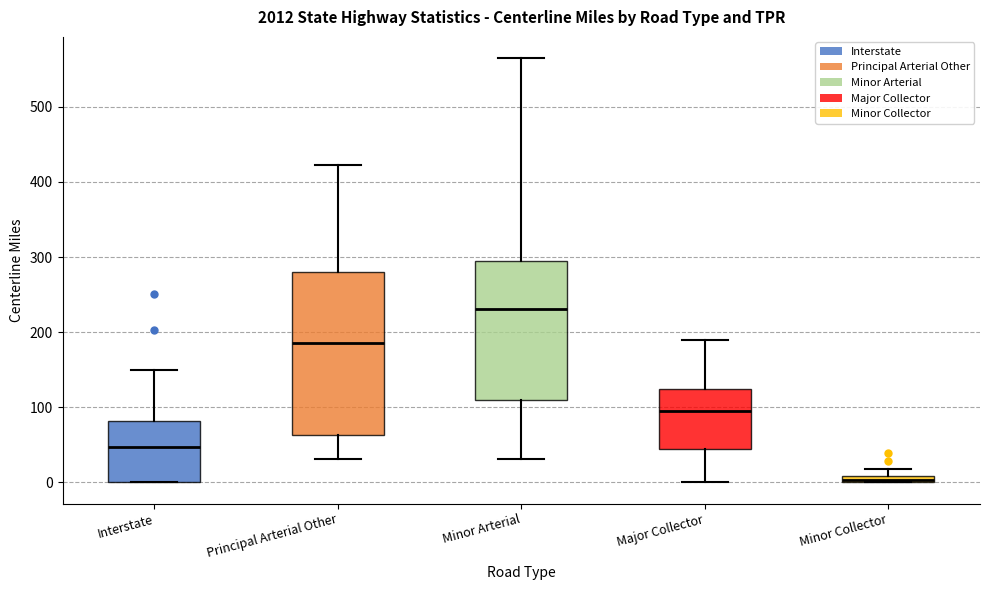

Which box is the tallest, from its lower edge to its upper edge?

Principal Arterial Other